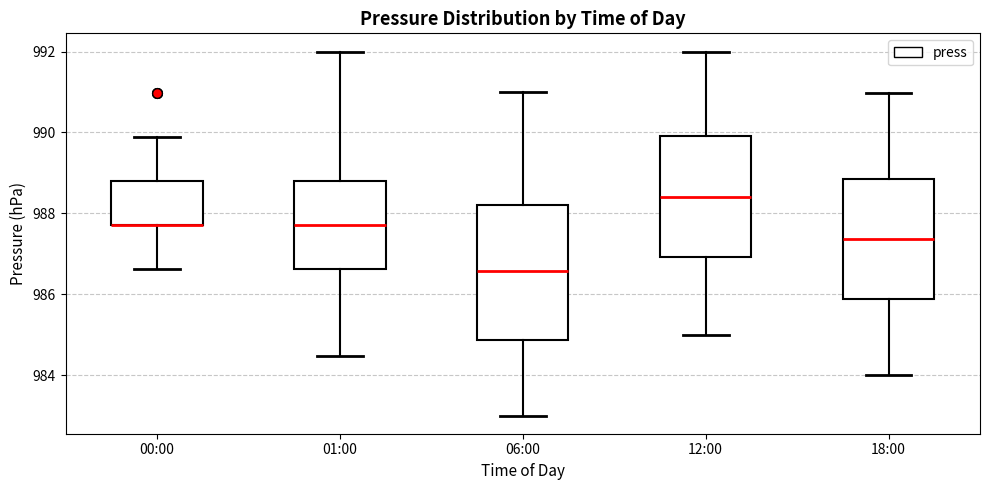

Reading left to right, read every box against the y-axis: the position of its median line, the range the box covers, and the ends of its whiskers. The values are not printed on the chart, so give them approximately, as read against the axis.

00:00: median 987.8 (drawn on the box's lower edge), box 987.8 to 988.8, whiskers 986.6 to 989.8
01:00: median 987.8, box 986.6 to 988.8, whiskers 984.4 to 992.0
06:00: median 986.6, box 984.8 to 988.2, whiskers 983.0 to 991.0
12:00: median 988.4, box 987.0 to 990.0, whiskers 985.0 to 992.0
18:00: median 987.4, box 985.8 to 988.8, whiskers 984.0 to 991.0